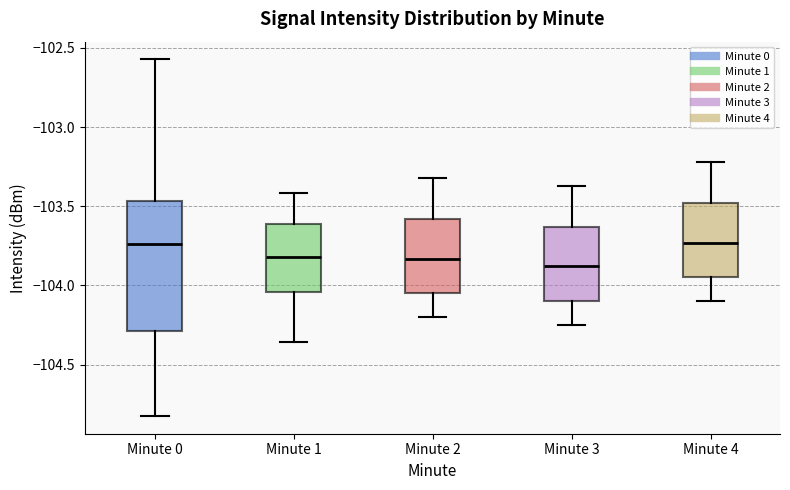

Reading left to right, transcribe this box plot: for each box, give where its median line is, the range the box spans, and where its two whiskers end, as read against the y-axis. The values are not printed on the chart, so give them approximately, as read against the axis.

Minute 0: median -103.75, box -104.30 to -103.45, whiskers -104.80 to -102.55
Minute 1: median -103.80, box -104.05 to -103.60, whiskers -104.35 to -103.40
Minute 2: median -103.85, box -104.05 to -103.60, whiskers -104.20 to -103.30
Minute 3: median -103.90, box -104.10 to -103.65, whiskers -104.25 to -103.35
Minute 4: median -103.75, box -103.95 to -103.50, whiskers -104.10 to -103.20